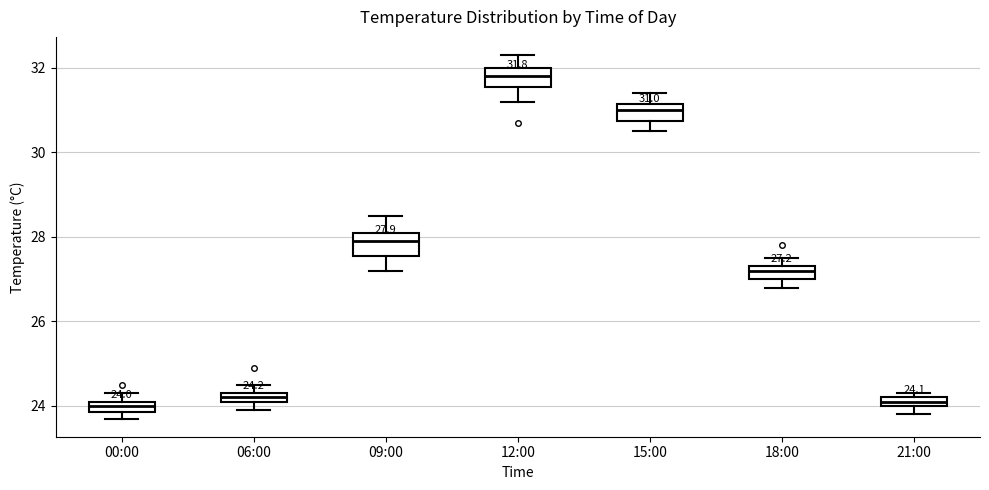

Which box's median line is the highest?

12:00